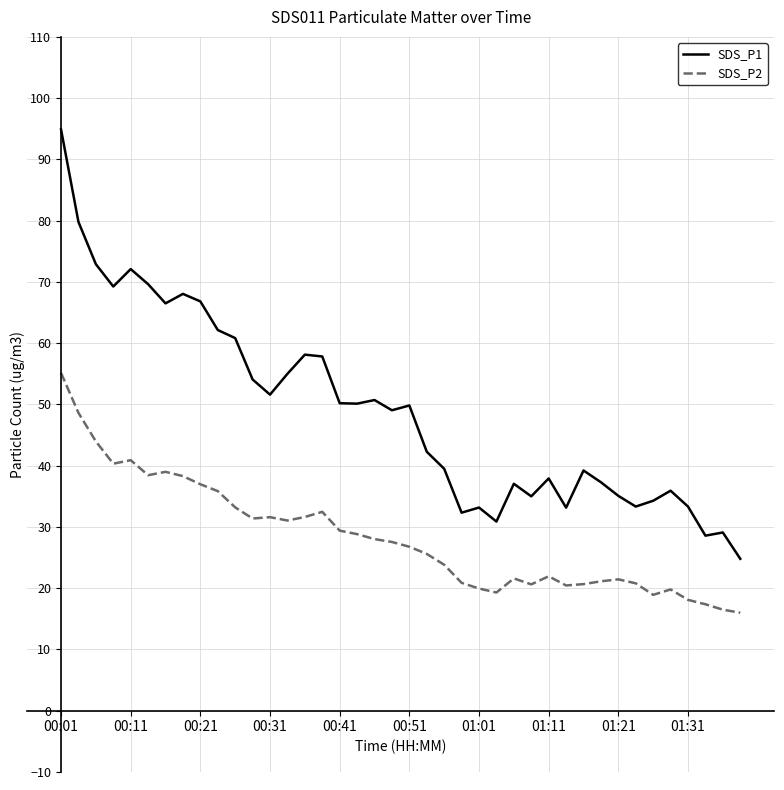

True or false: SDS_P2 and SDS_P1 intersect in this chart.

False